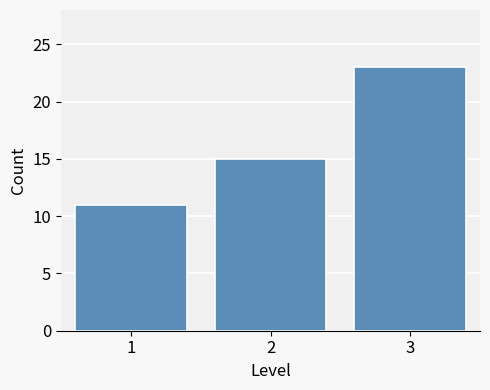

Reading right to left, what are all the values shown in this chart?

23	15	11